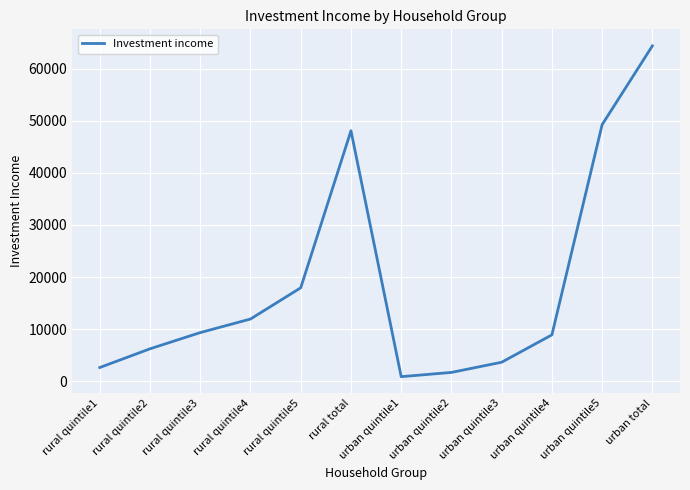

What is the greatest value displayed?

64369.5